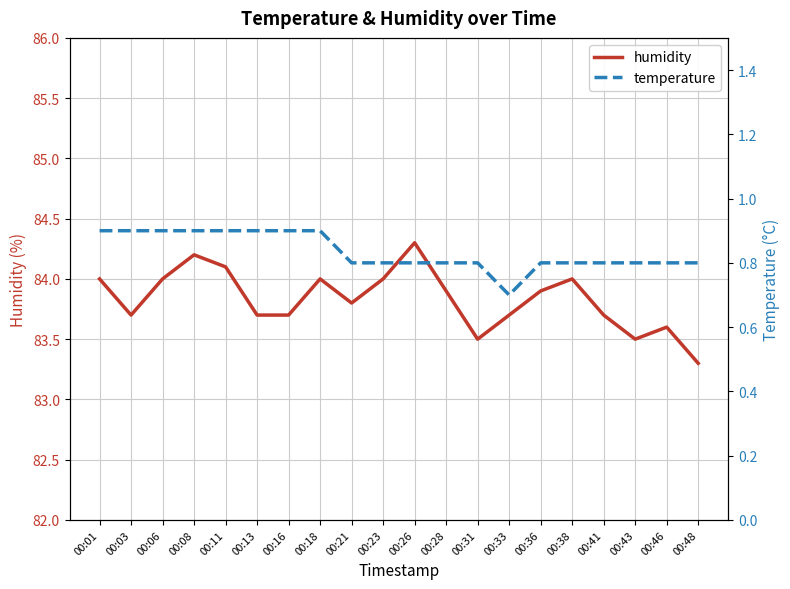

At 00:33, list the series in order from smallest to largest.

temperature, humidity